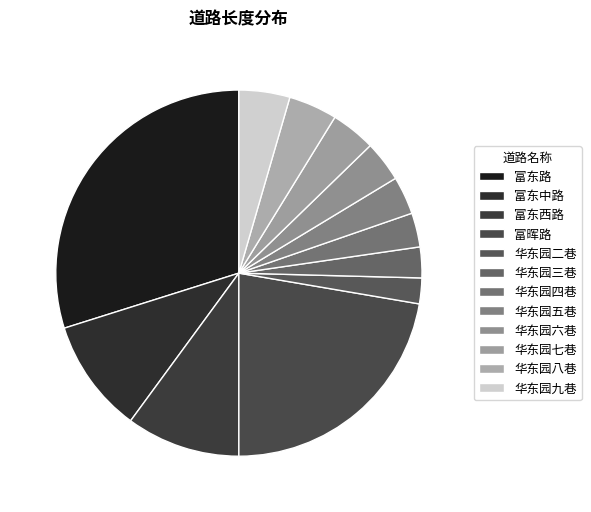

The 华东园七巷 slice represents 4% of the pie. True or false?

True